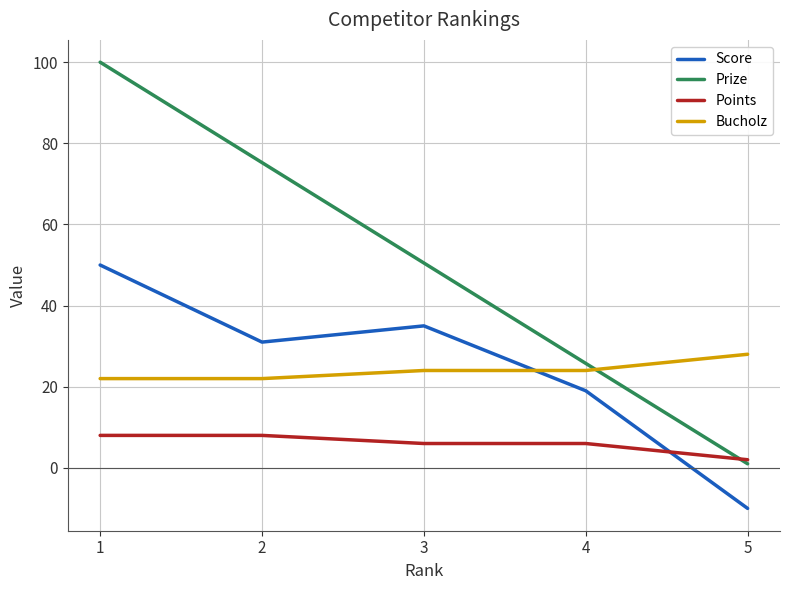

Between which two adjacent categories do Points and Prize first intersect?

4 and 5